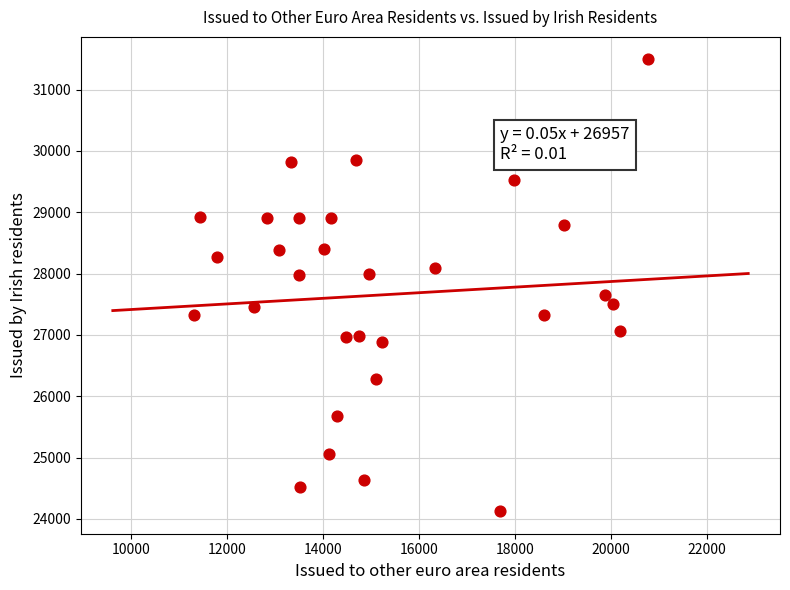

What is the range of X values (max minus min)?

9464